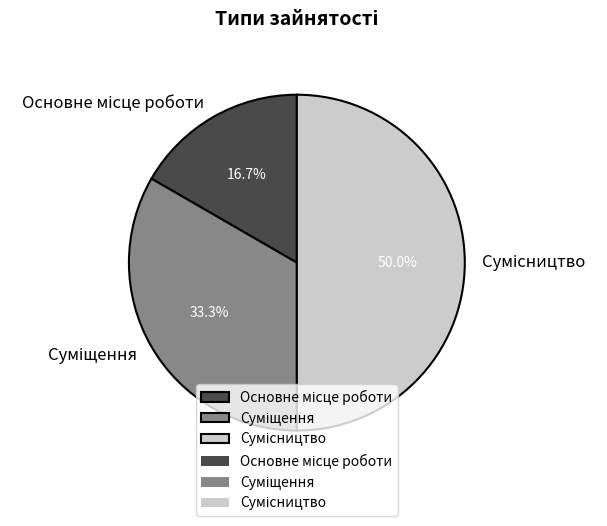

How many slices are in this pie chart?

3